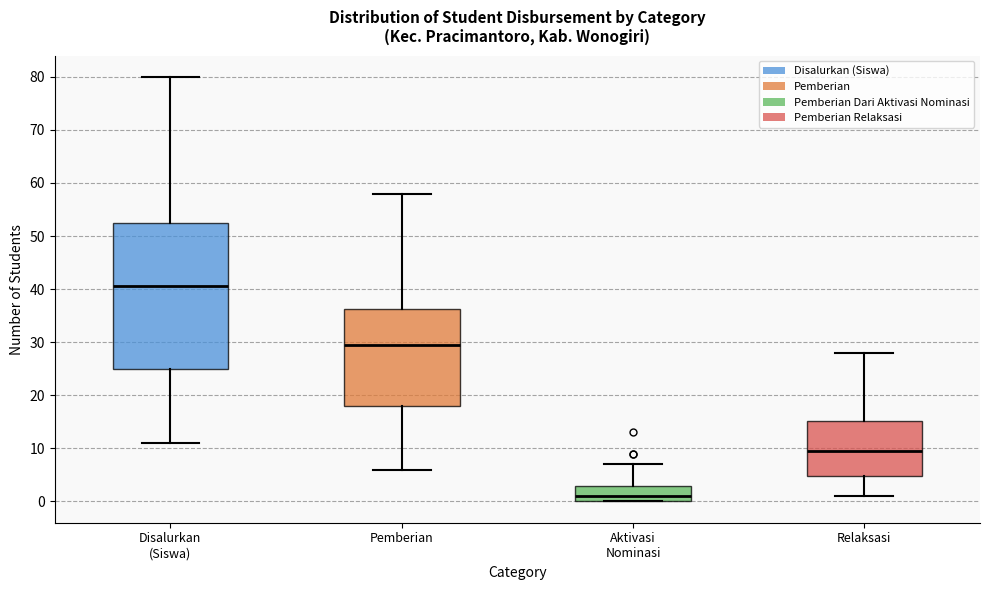

Reading left to right, read every box against the y-axis: the position of its median line, the range the box covers, and the ends of its whiskers. The values are not printed on the chart, so give them approximately, as read against the axis.

Disalurkan (Siswa): median 41, box 25 to 53, whiskers 11 to 80
Pemberian: median 30, box 18 to 36, whiskers 6 to 58
Aktivasi Nominasi: median 1, box 0 to 3, whiskers 0 to 7
Relaksasi: median 10, box 5 to 15, whiskers 1 to 28